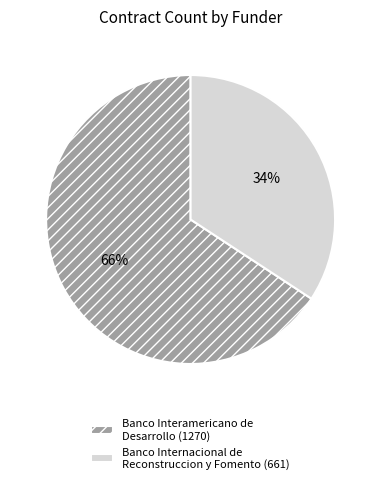

Does Banco Internacional de Reconstruccion y Fomento represent more than half of the total?

No